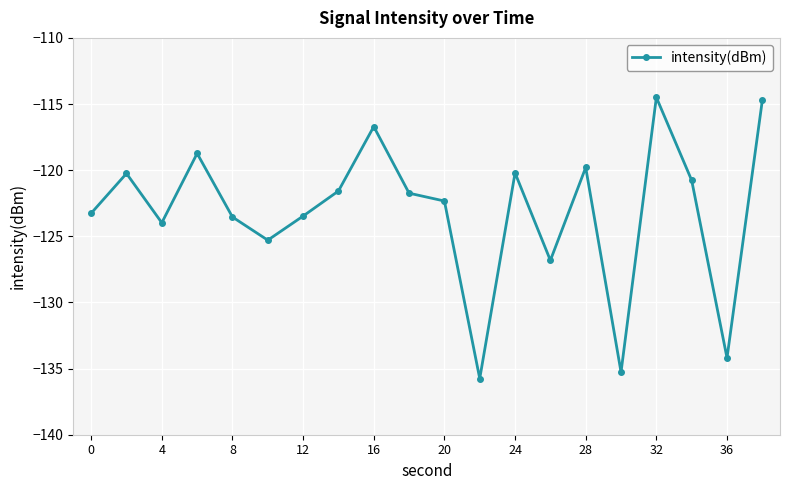

What is the difference between the second highest and minimum values?

21.0